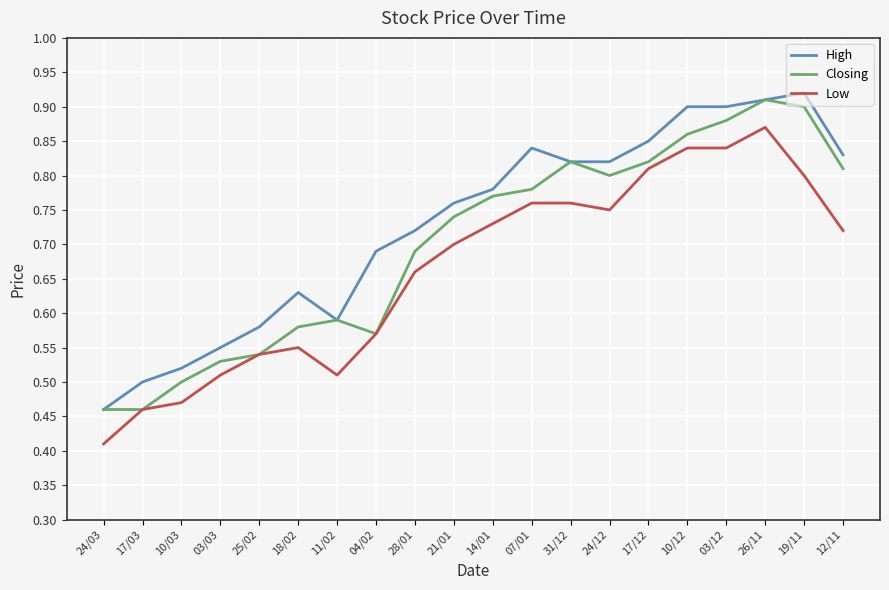

The value of Low at 11/02 is 0.5. True or false?

True